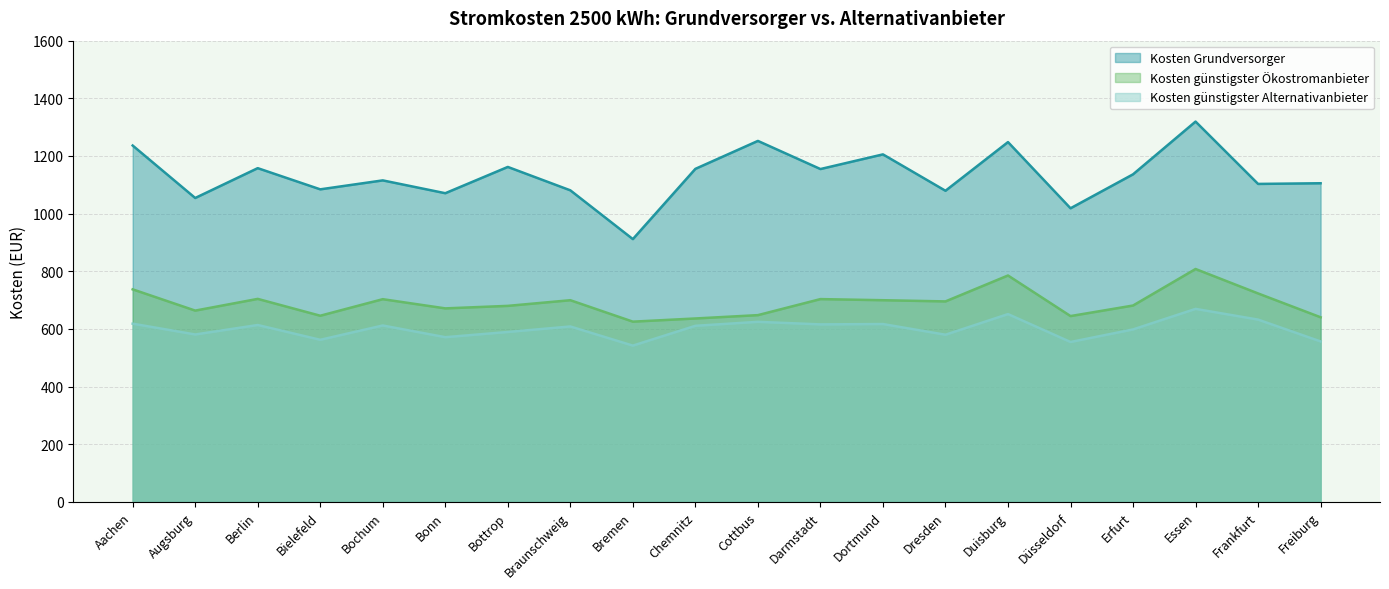

Which has a higher value, Bochum or Cottbus?

Cottbus